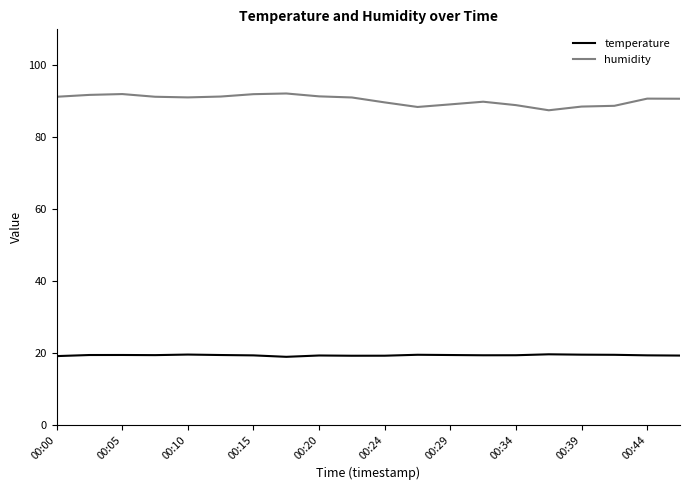

True or false: humidity and temperature cross at least once.

False